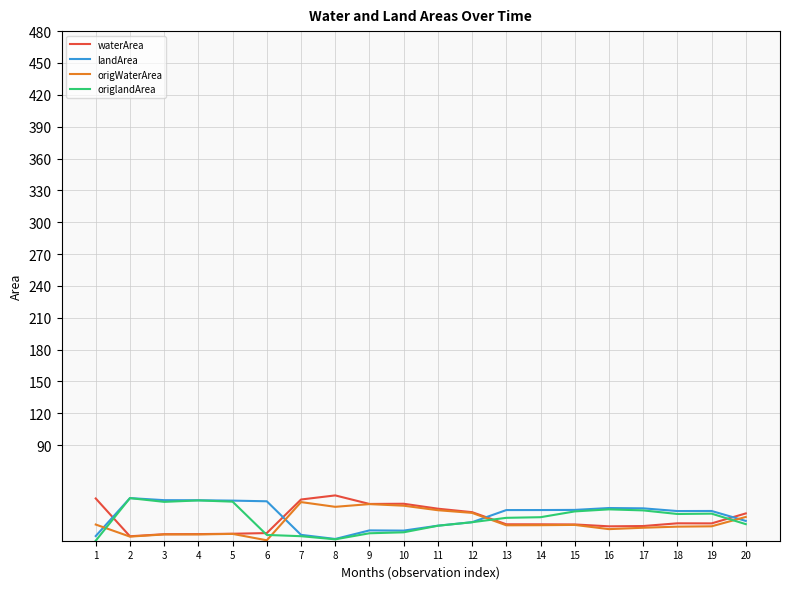

What is the spread (max minus min) of values at 7?

34.6